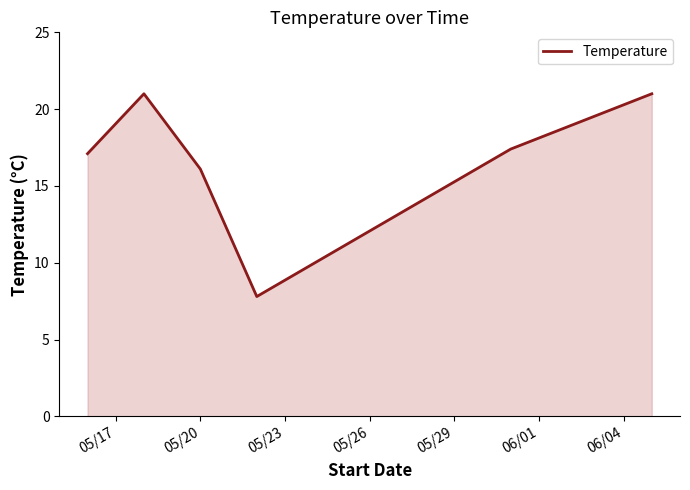

What is the sum of all values?

100.4